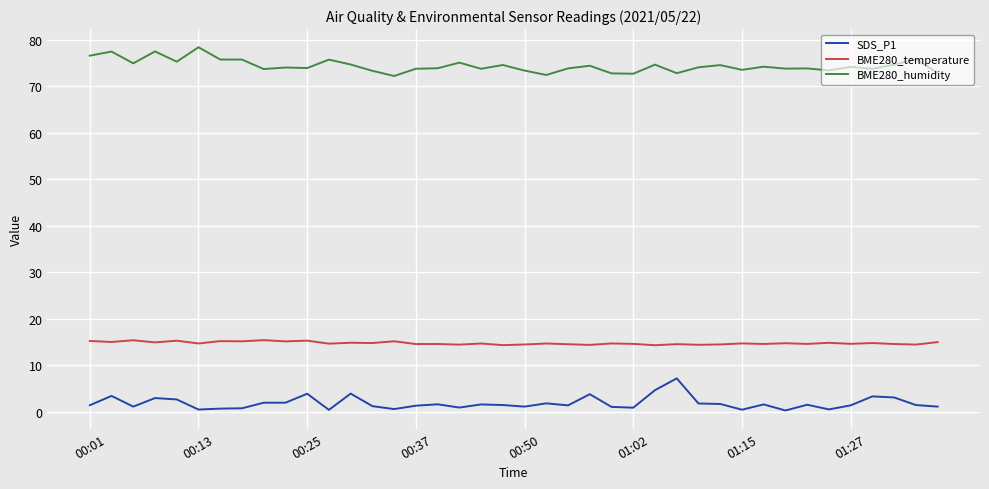

What is the maximum value shown in the chart?

78.4